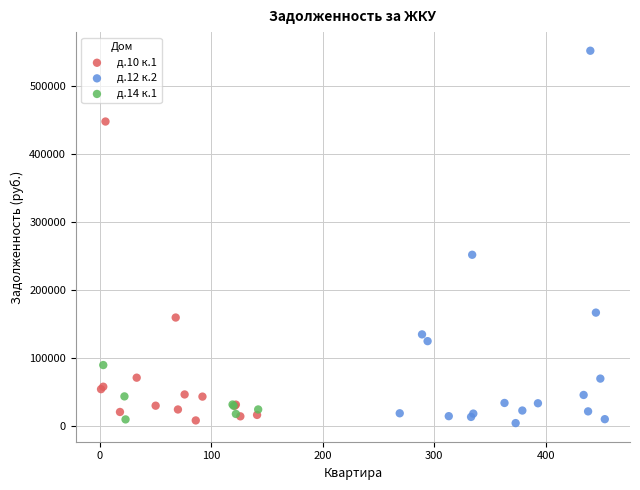

Which series has the largest Y range (max minus min)?

д.12 к.2